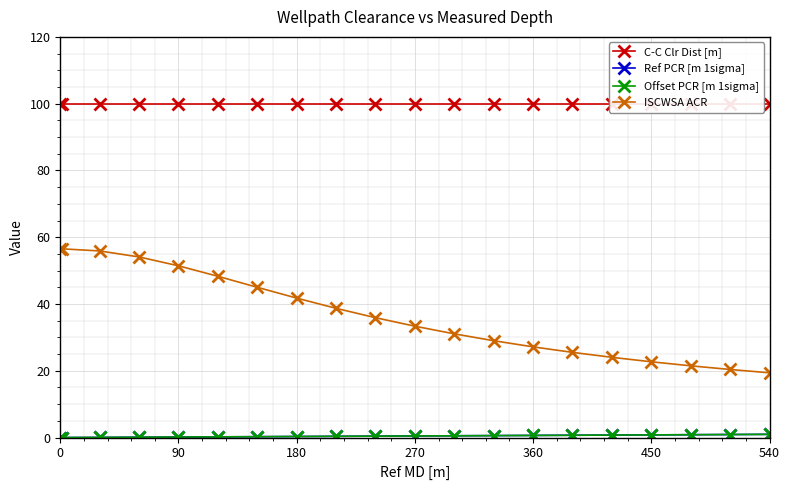

True or false: ISCWSA ACR has a value of 36.5 at 15.

False